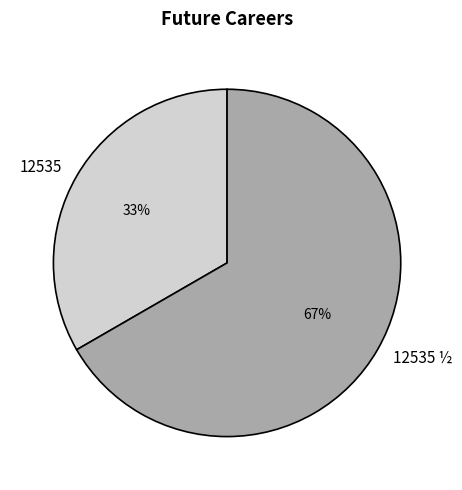

The 12535 slice represents 27% of the pie. True or false?

False